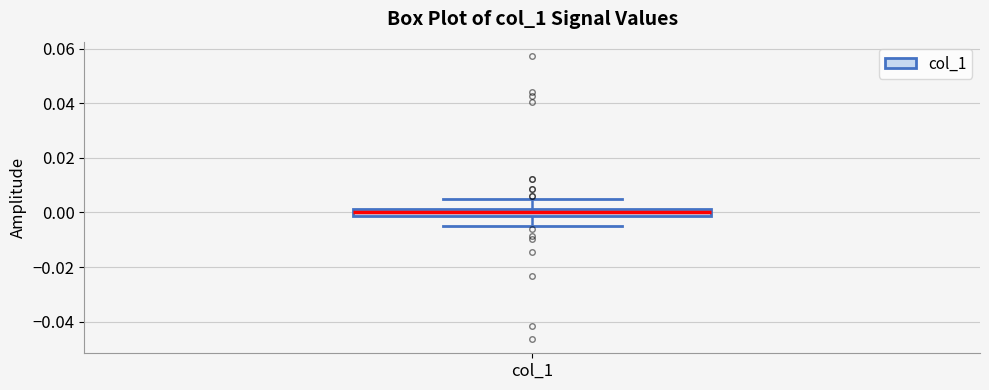

Where is the lower edge of the box for col_1 on the y-axis? The values are not printed on the chart, so give them approximately, as read against the axis.

-0.002